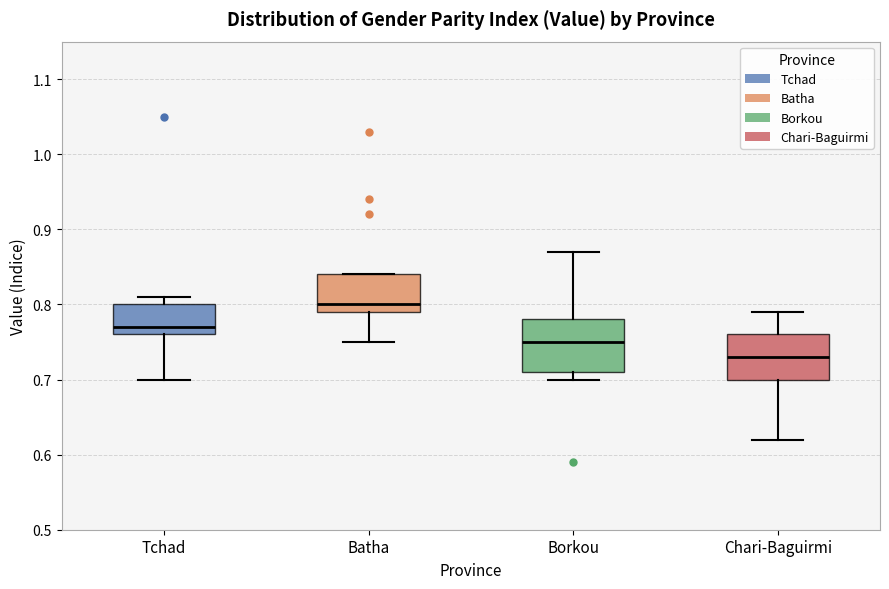

Reading left to right, transcribe this box plot: for each box, give where its median line is, the range the box spans, and where its two whiskers end, as read against the y-axis. The values are not printed on the chart, so give them approximately, as read against the axis.

Tchad: median 0.77, box 0.76 to 0.80, whiskers 0.70 to 0.81
Batha: median 0.80, box 0.79 to 0.84, whiskers 0.75 to 0.84
Borkou: median 0.75, box 0.71 to 0.78, whiskers 0.70 to 0.87
Chari-Baguirmi: median 0.73, box 0.70 to 0.76, whiskers 0.62 to 0.79